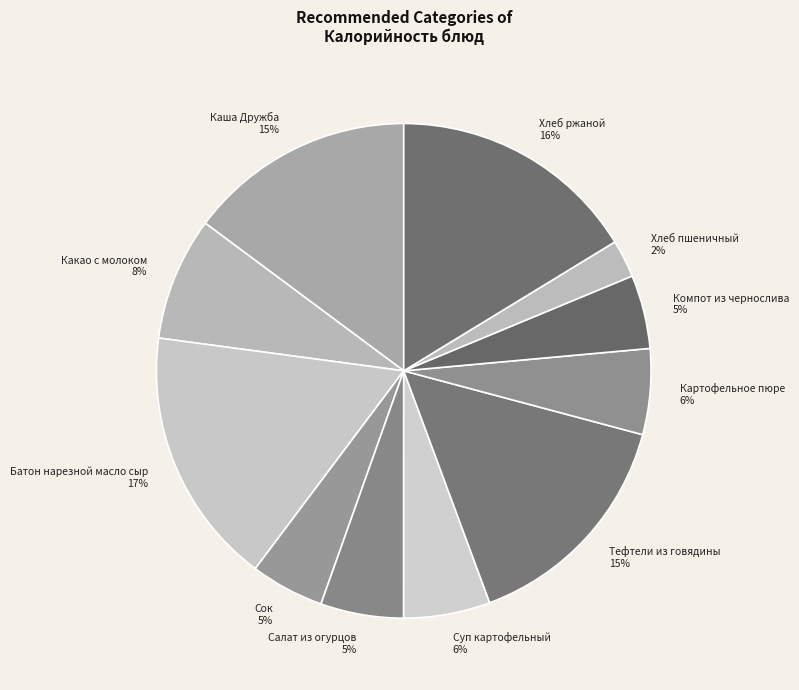

Is Какао с молоком the majority of the pie?

No